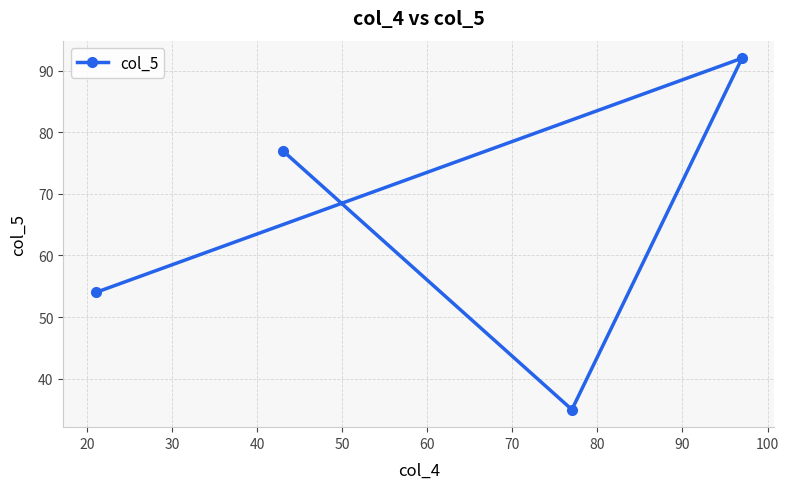

What is the maximum value shown in the chart?

92